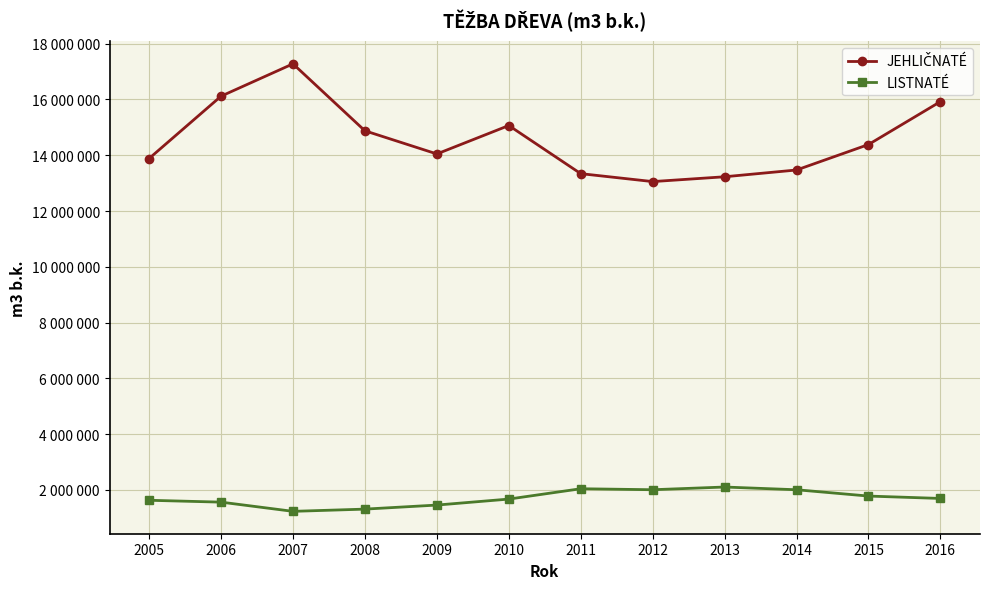

List the labels in order of LISTNATÉ value, smallest first.

2007, 2008, 2009, 2006, 2005, 2010, 2016, 2015, 2014, 2012, 2011, 2013